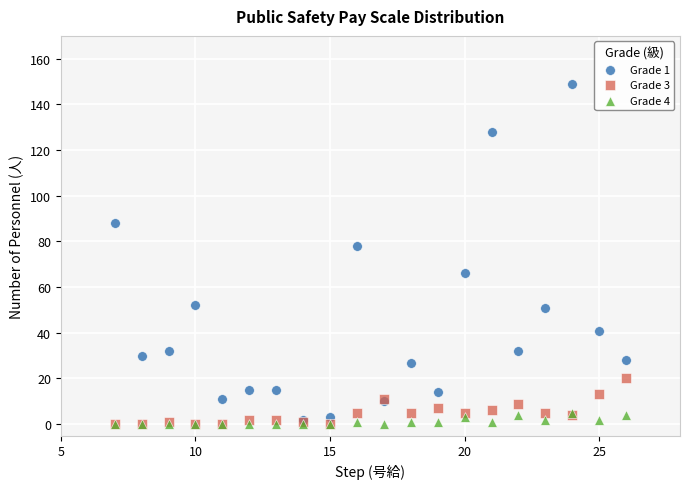

Across all series, what Y value is closest to 74?

78